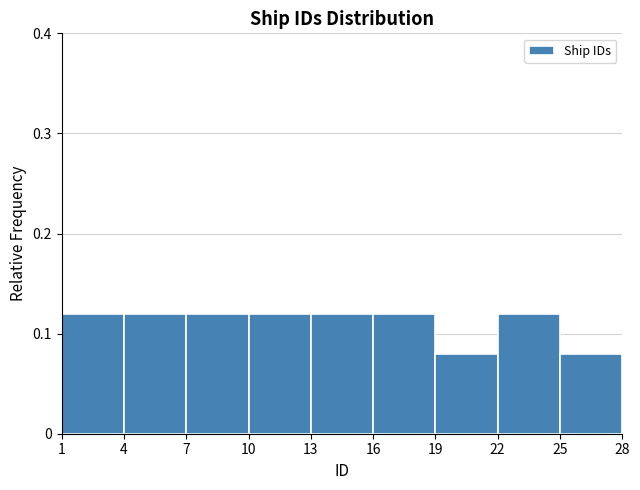

Reading left to right, list every bar in this chart as the range it spans on the x-axis followed by its height. The values are not printed on the chart, so give them approximately, as read against the axis.

1 to 4: 0.12
4 to 7: 0.12
7 to 10: 0.12
10 to 13: 0.12
13 to 16: 0.12
16 to 19: 0.12
19 to 22: 0.08
22 to 25: 0.12
25 to 28: 0.08